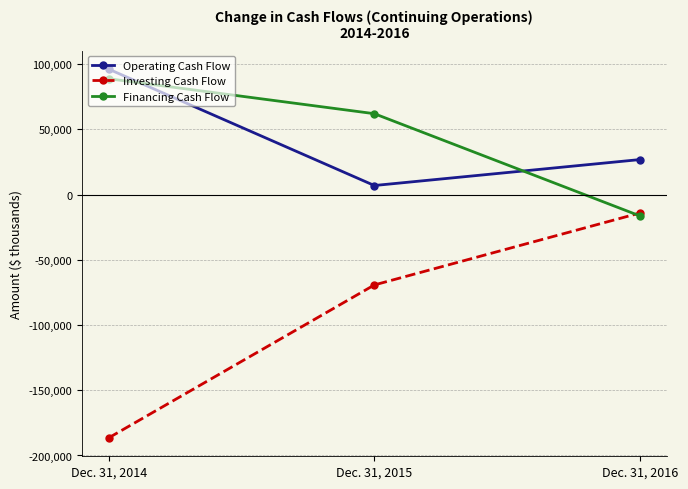

At which label does Operating Cash Flow reach its minimum?

Dec. 31, 2015